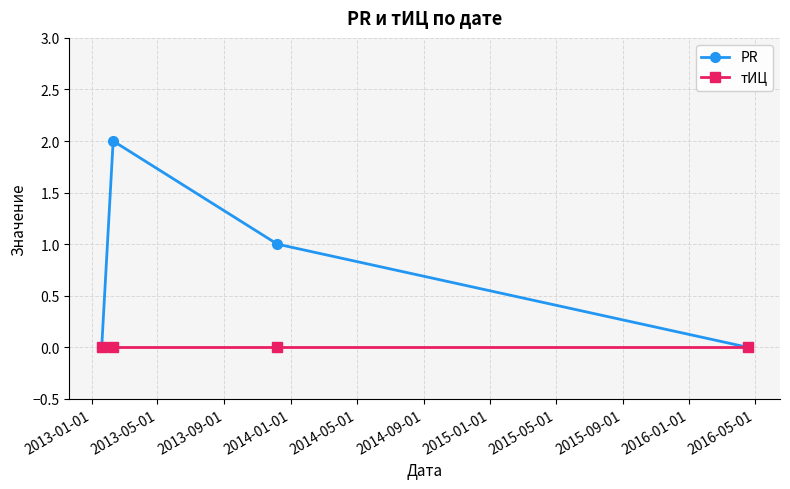

List the series in order of their peak value, highest first.

PR, тИЦ